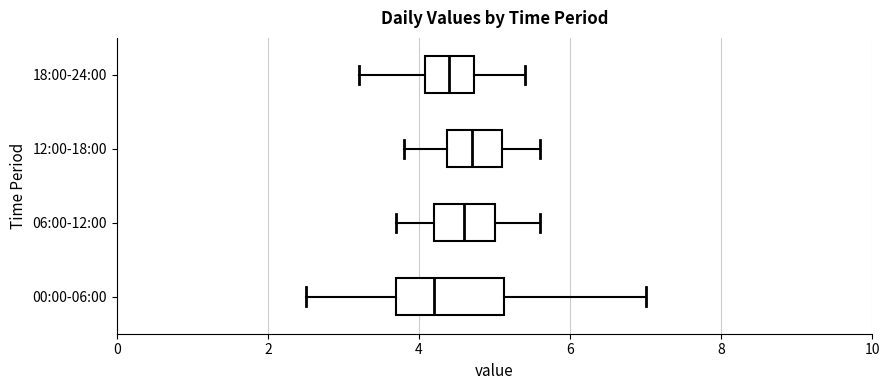

Which box is the widest, from its left edge to its right edge?

00:00-06:00